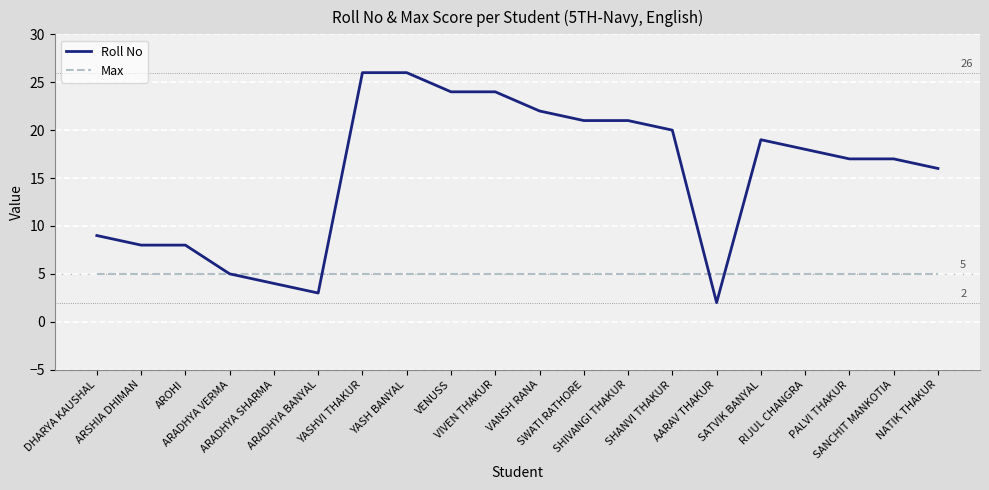

Rank the series by their maximum value, from highest to lowest.

Roll No, Max